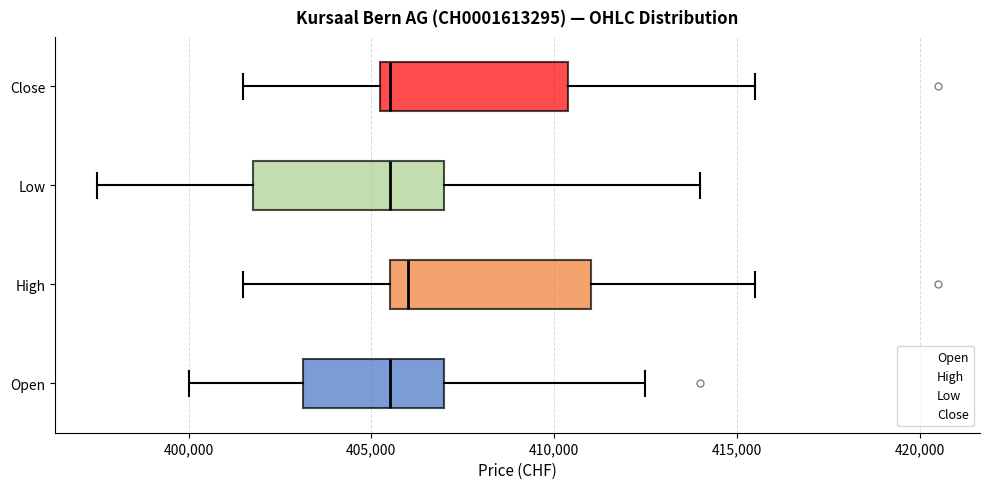

Reading bottom to top, read every box against the x-axis: the position of its median line, the range the box covers, and the ends of its whiskers. The values are not printed on the chart, so give them approximately, as read against the axis.

Open: median 405500, box 403000 to 407000, whiskers 400000 to 412500
High: median 406000, box 405500 to 411000, whiskers 401500 to 415500
Low: median 405500, box 402000 to 407000, whiskers 397500 to 414000
Close: median 405500 (just right of the box's left edge), box 405500 to 410500, whiskers 401500 to 415500